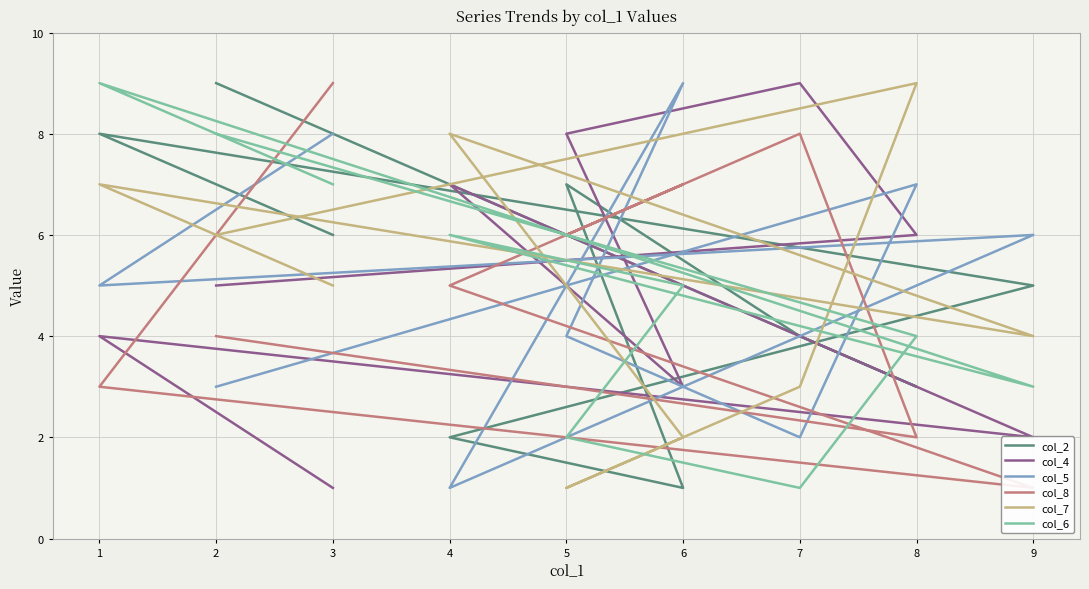

List the labels in order of col_8 value, smallest first.

9, 8, 1, 2, 4, 5, 6, 7, 3